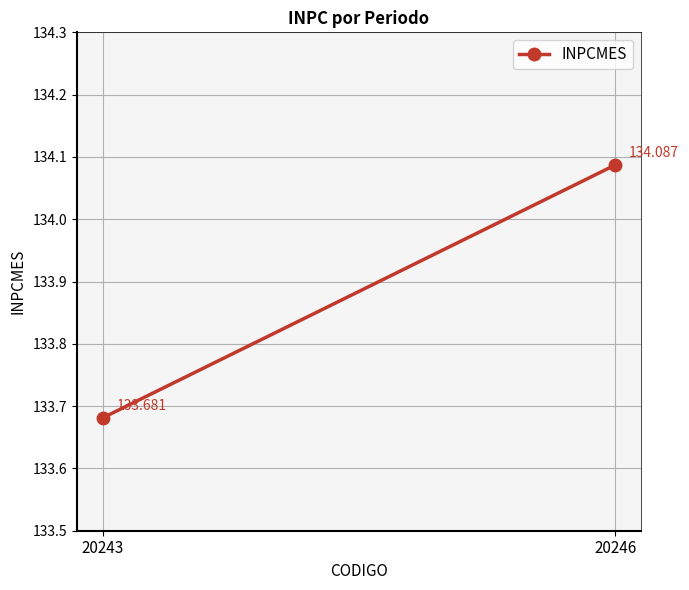

At which label does the data first exceed 134?

20246